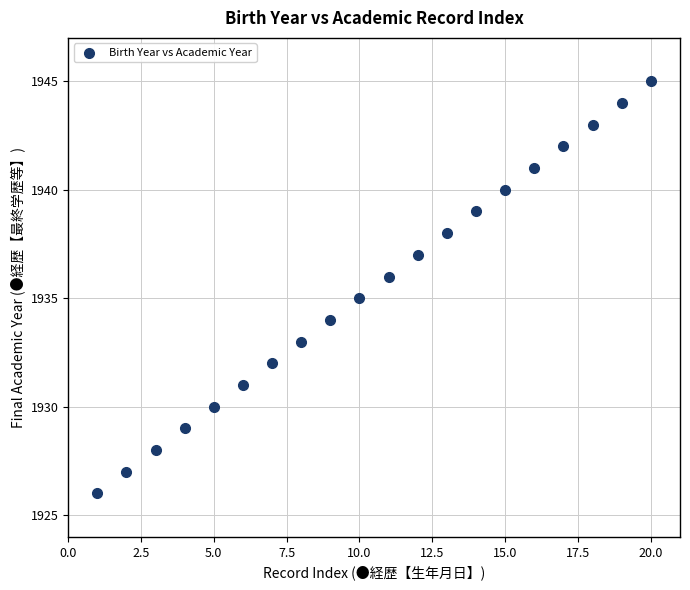

What is the range of X values (max minus min)?

19